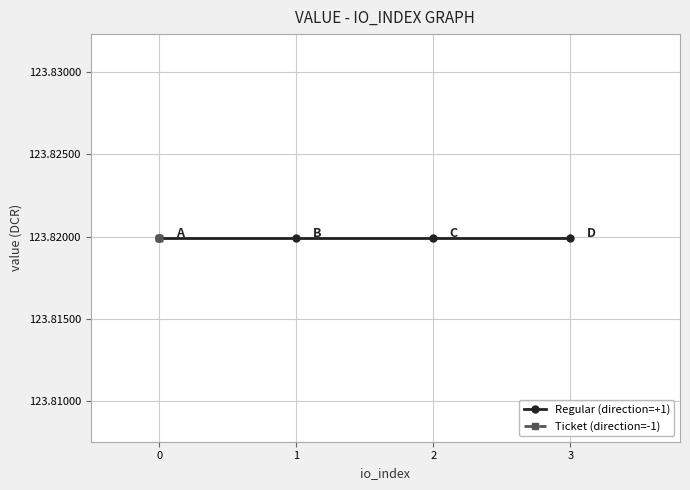

How many lines are shown in the chart?

2